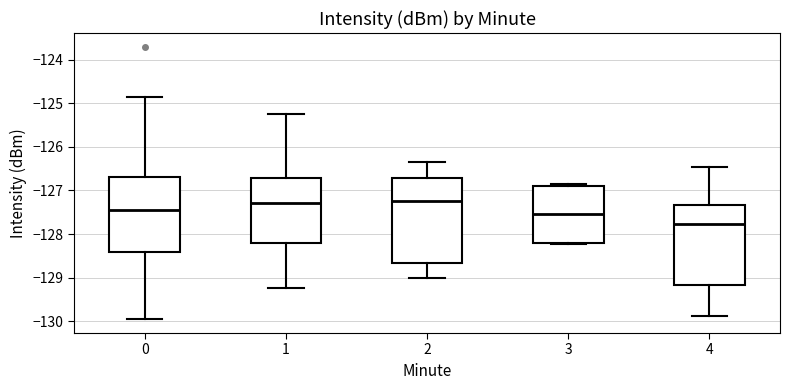

Reading left to right, read every box against the y-axis: the position of its median line, the range the box covers, and the ends of its whiskers. The values are not printed on the chart, so give them approximately, as read against the axis.

0: median -127.4, box -128.4 to -126.7, whiskers -130.0 to -124.9
1: median -127.3, box -128.2 to -126.7, whiskers -129.2 to -125.2
2: median -127.3, box -128.7 to -126.7, whiskers -129.0 to -126.3
3: median -127.5, box -128.2 to -126.9, whiskers -128.2 (just below the box's lower edge) to -126.9 (just above the box's upper edge)
4: median -127.8, box -129.2 to -127.3, whiskers -129.9 to -126.5